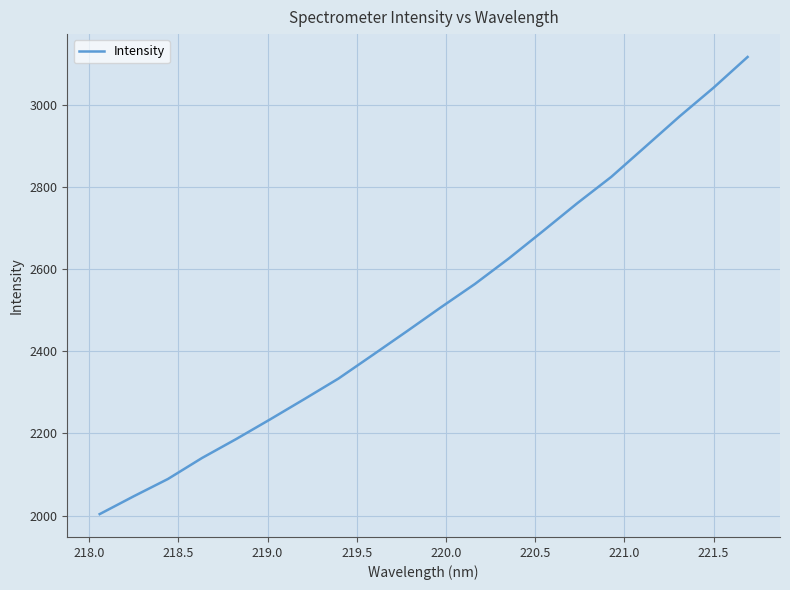

How many values are below 2506?

10